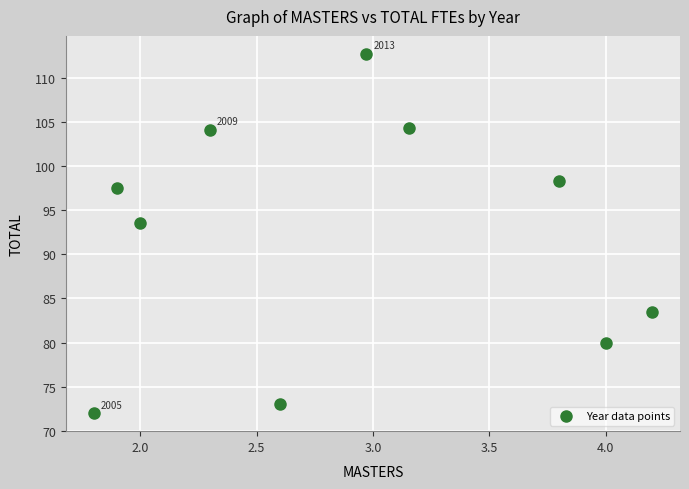

What Y value in the scatter plot is closest to 92?

93.6